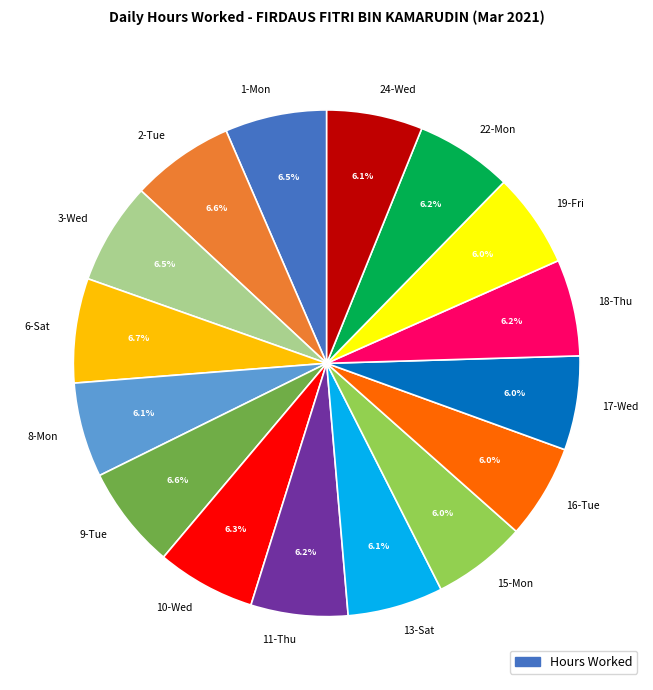

Does 11-Thu represent more than half of the total?

No